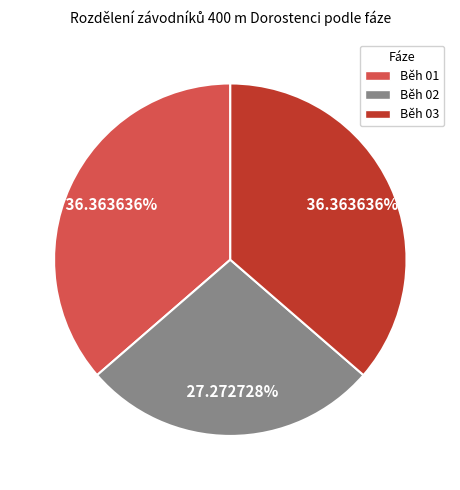

How many segments does this pie chart have?

3